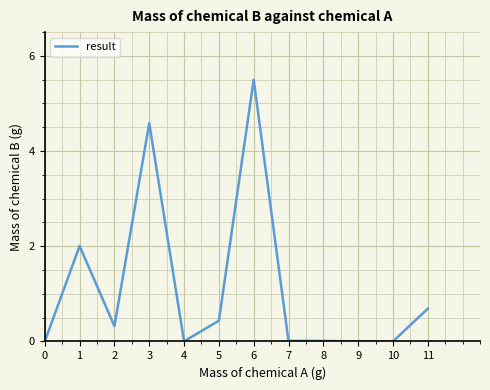

Where is the data nearest to the value 2?

1